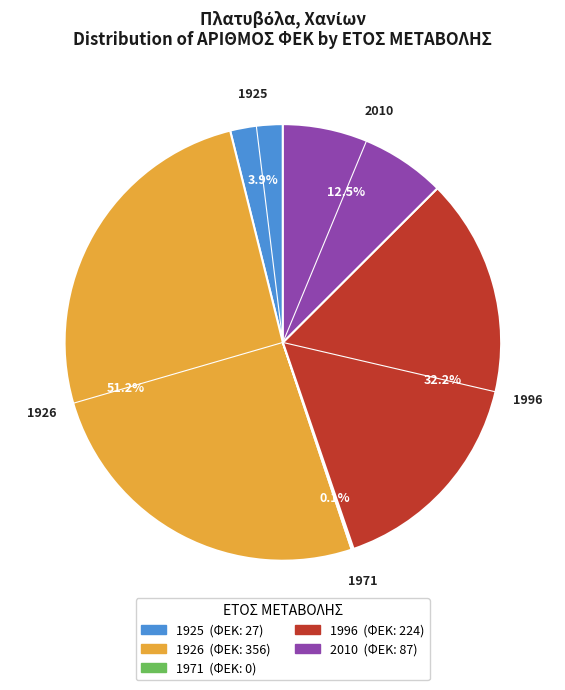

What is the largest slice in the pie chart?

1926